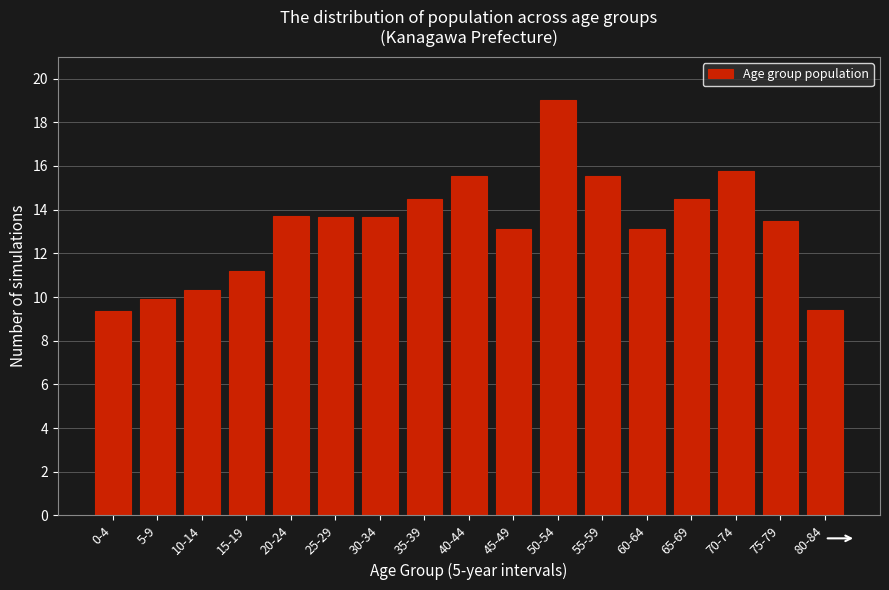

Reading left to right, list all the values displayed in this chart.

0-4=9.4	5-9=9.9	10-14=10.3	15-19=11.2	20-24=13.7	25-29=13.7	30-34=13.7	35-39=14.5	40-44=15.5	45-49=13.1	50-54=19.0	55-59=15.5	60-64=13.1	65-69=14.5	70-74=15.8	75-79=13.5	80-84=9.4